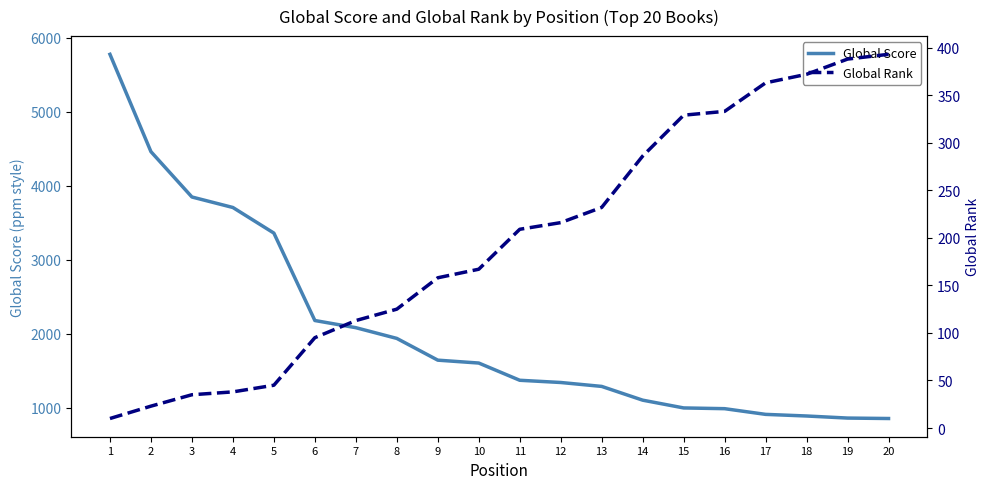

Reading right to left, extract all data points from this chart.

Global Score: 854	860	888	910	987	997	1102	1288	1341	1371	1604	1643	1937	2082	2179	3361	3707	3849	4462	5778
Global Rank: 393	388	372	363	333	329	286	232	216	209	167	158	125	113	95	45	38	35	23	10